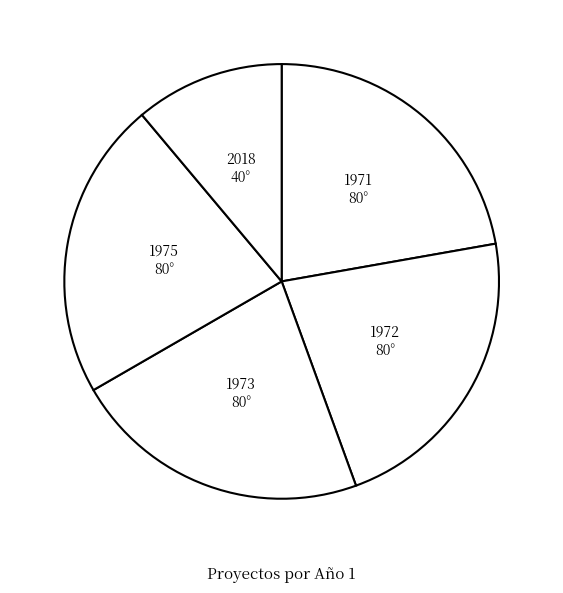

How many slices are in this pie chart?

5